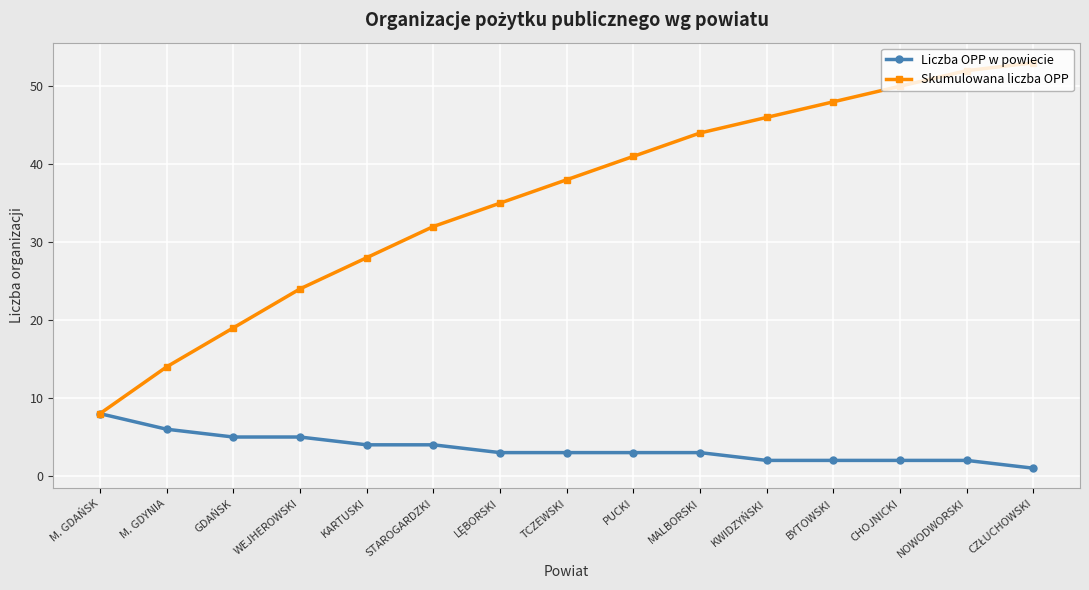

What is the spread (max minus min) of values at MALBORSKI?

41